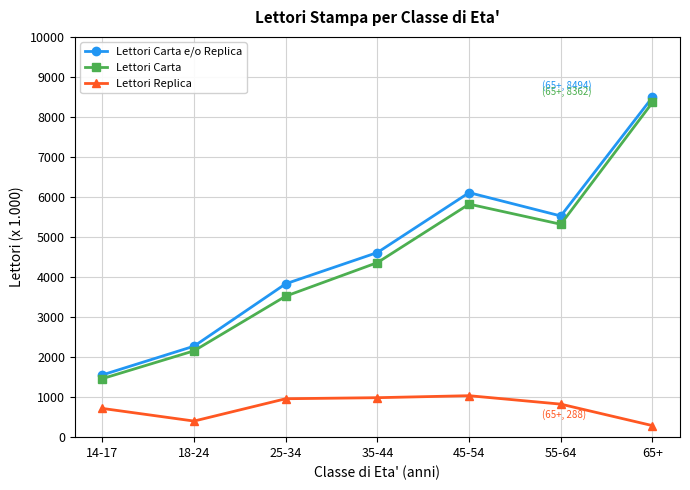

How many lines are shown in the chart?

3